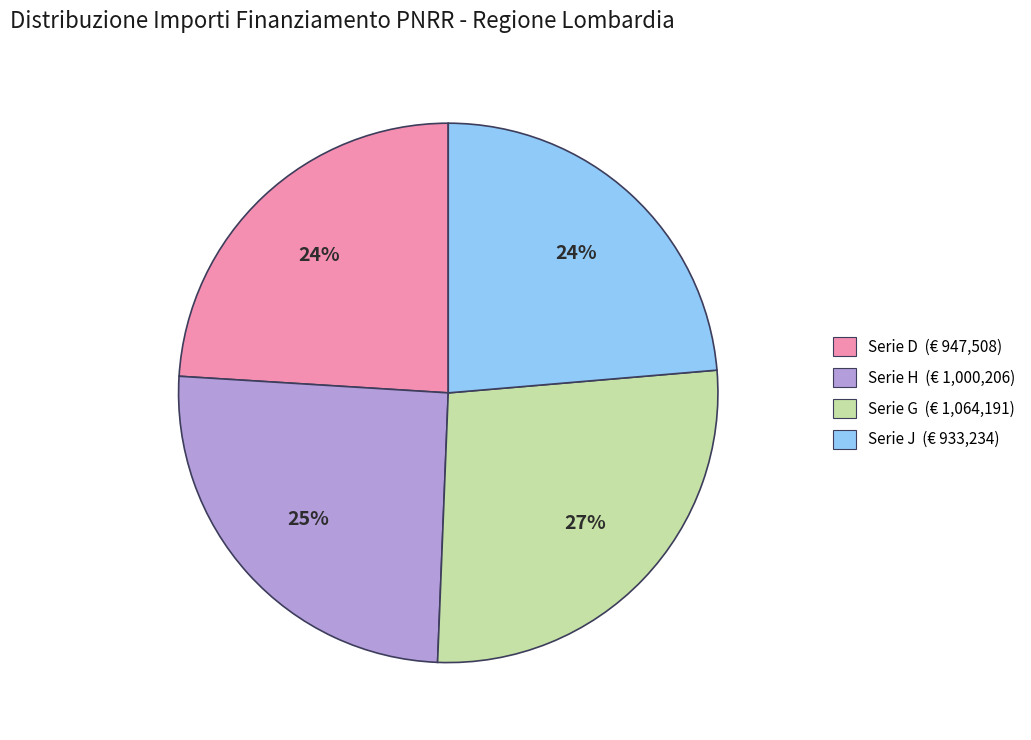

Is the sum of Serie D (€ 947,508) and Serie J (€ 933,234) greater than half?

No